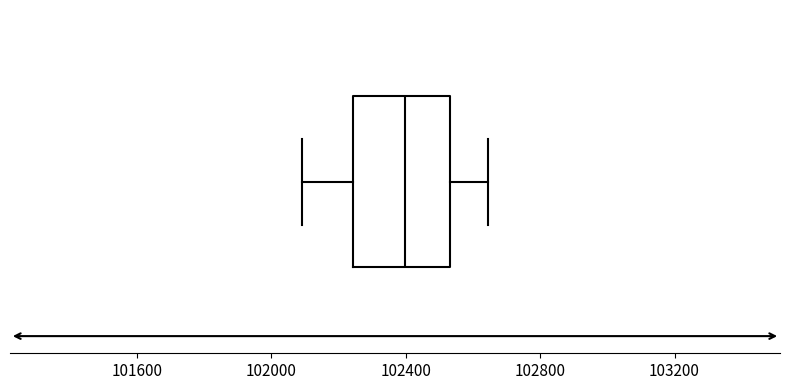

Read this box plot against the x-axis: the position of the median line, the range covered by the box, and the ends of both whiskers. The values are not printed on the chart, so give them approximately, as read against the axis.

median 102400, box 102250 to 102550, whiskers 102100 to 102650